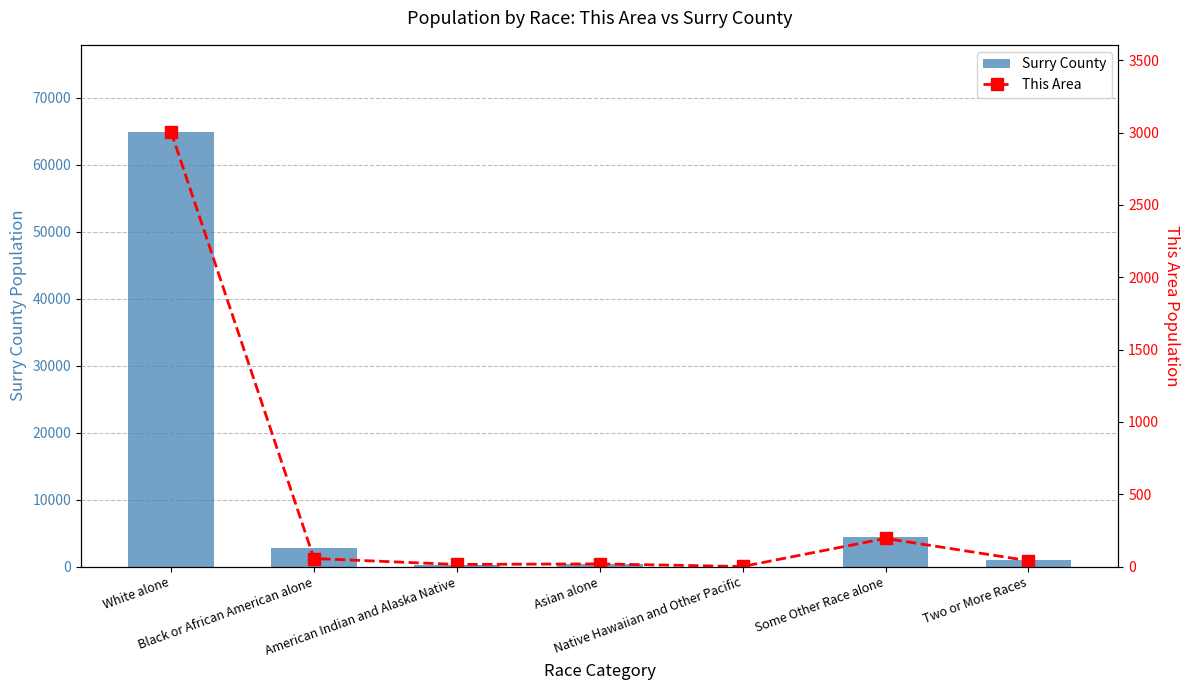

What is the smallest value displayed?

1